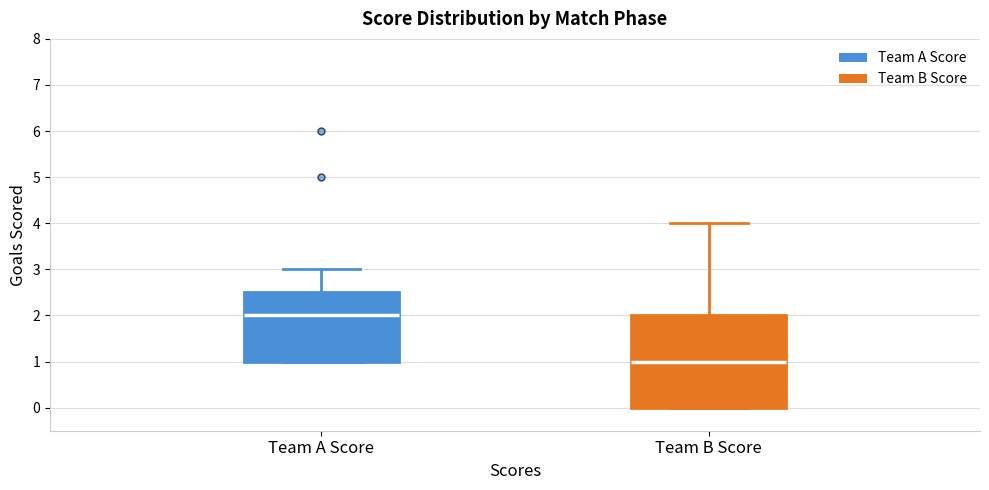

Reading left to right, read every box against the y-axis: the position of its median line, the range the box covers, and the ends of its whiskers. The values are not printed on the chart, so give them approximately, as read against the axis.

Team A Score: median 2.0, box 1.0 to 2.5, whiskers 1.0 to 3.0
Team B Score: median 1.0, box 0.0 to 2.0, whiskers 0.0 to 4.0